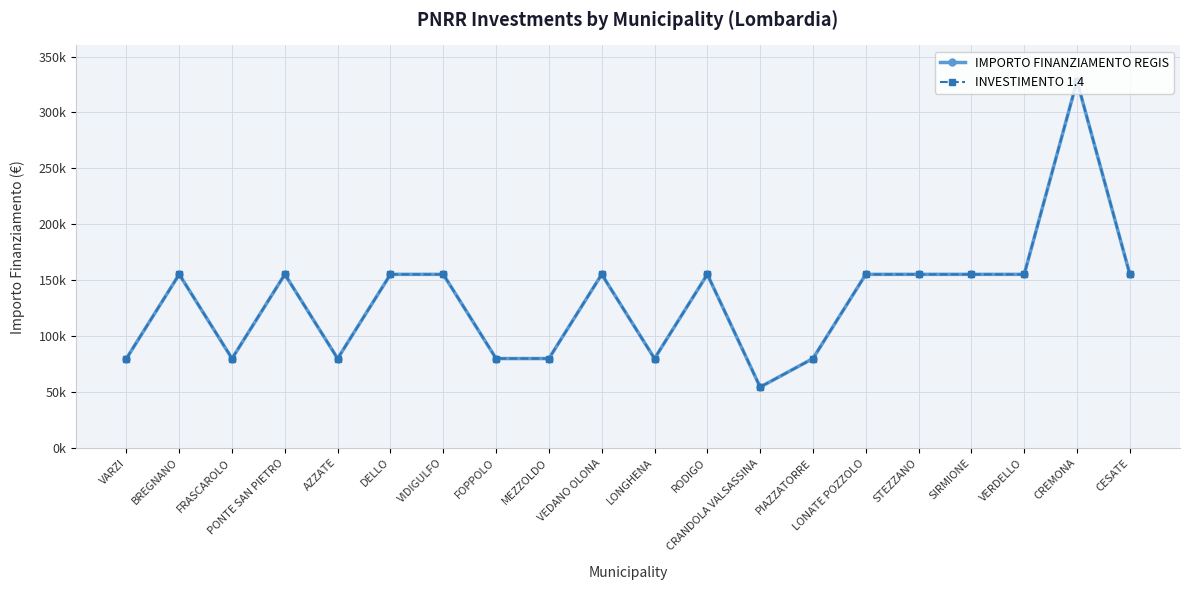

The INVESTIMENTO 1.4 series shows 79922 at VARZI. True or false?

True